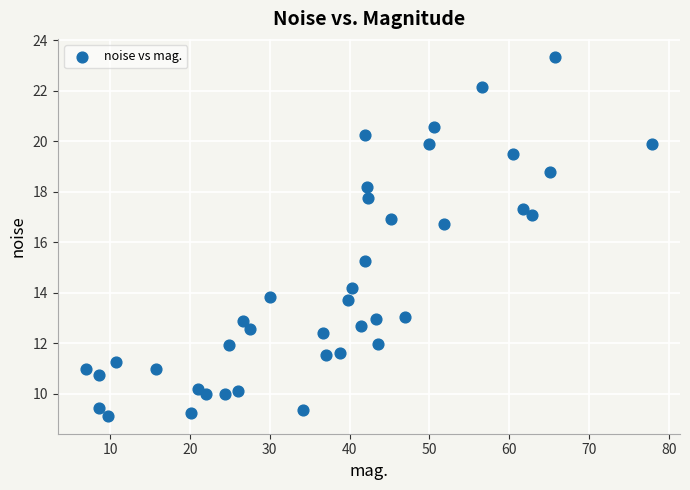

What is the range of X values (max minus min)?

70.9